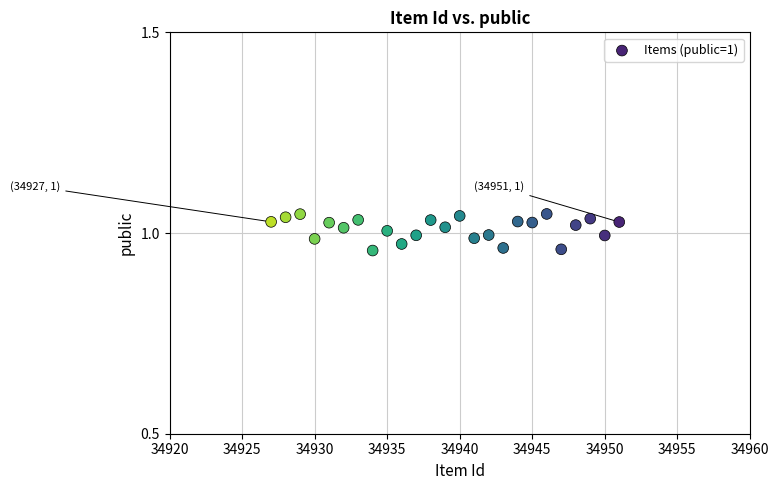

What is the range of X values (max minus min)?

24.0